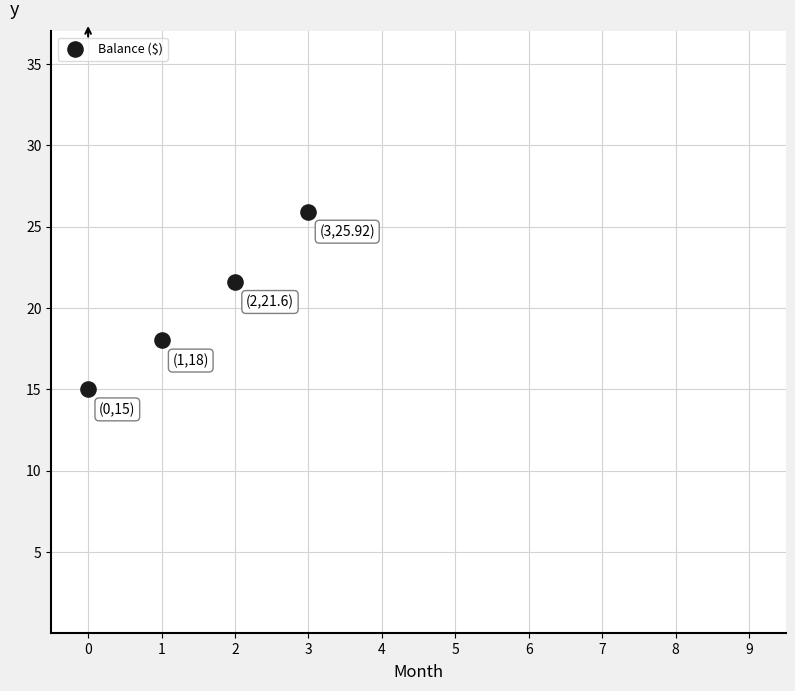

What is the range of Y values (max minus min)?

10.9